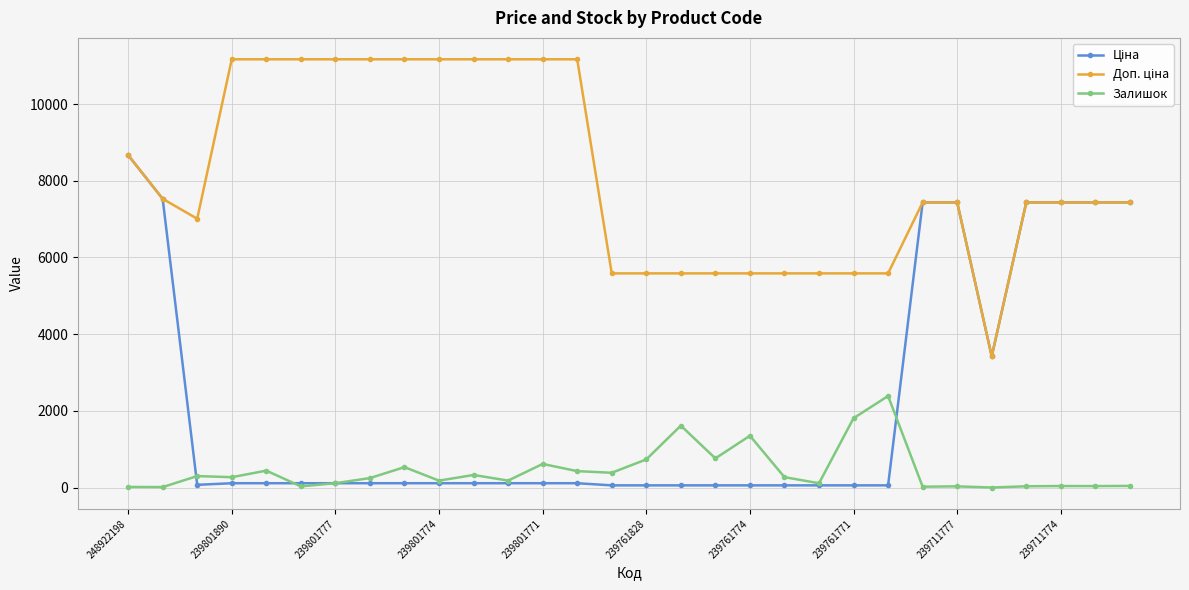

How many series are shown in this chart?

3